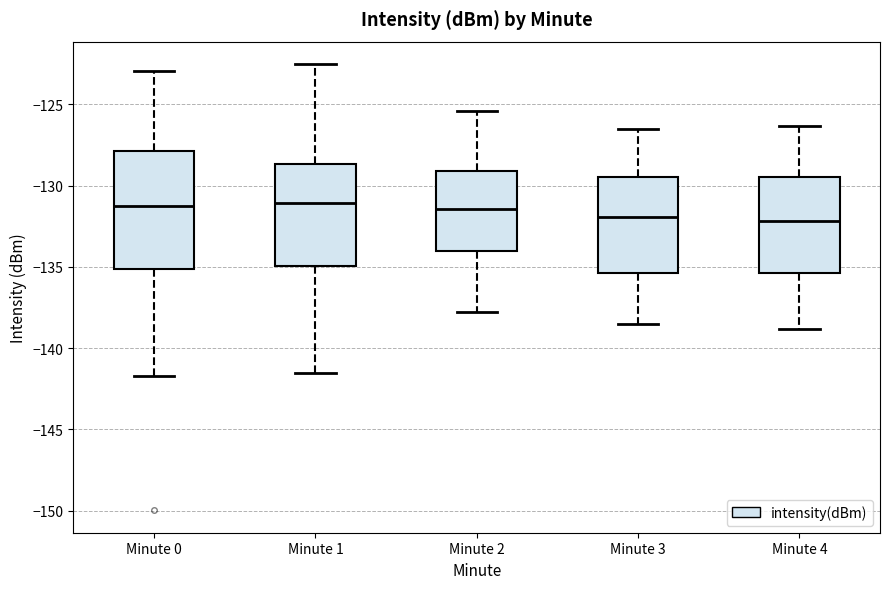

Reading left to right, transcribe this box plot: for each box, give where its median line is, the range the box spans, and where its two whiskers end, as read against the y-axis. The values are not printed on the chart, so give them approximately, as read against the axis.

Minute 0: median -131.0, box -135.0 to -128.0, whiskers -141.5 to -123.0
Minute 1: median -131.0, box -135.0 to -128.5, whiskers -141.5 to -122.5
Minute 2: median -131.5, box -134.0 to -129.0, whiskers -138.0 to -125.5
Minute 3: median -132.0, box -135.5 to -129.5, whiskers -138.5 to -126.5
Minute 4: median -132.0, box -135.5 to -129.5, whiskers -139.0 to -126.5